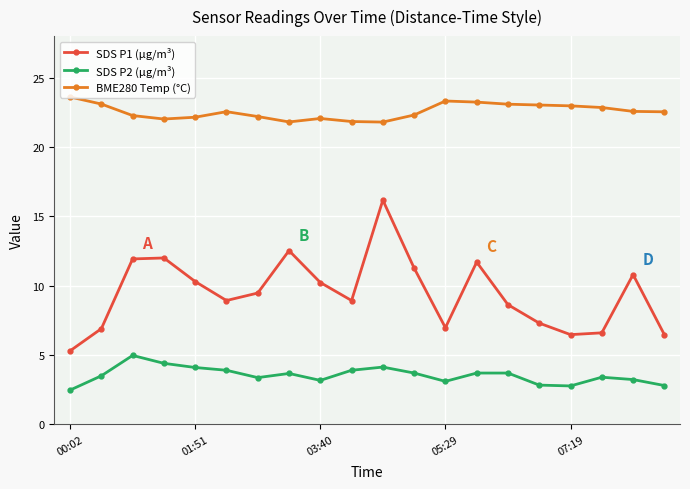

What is the value of the BME280 Temp (°C) point at the 13th from the left?

23.3